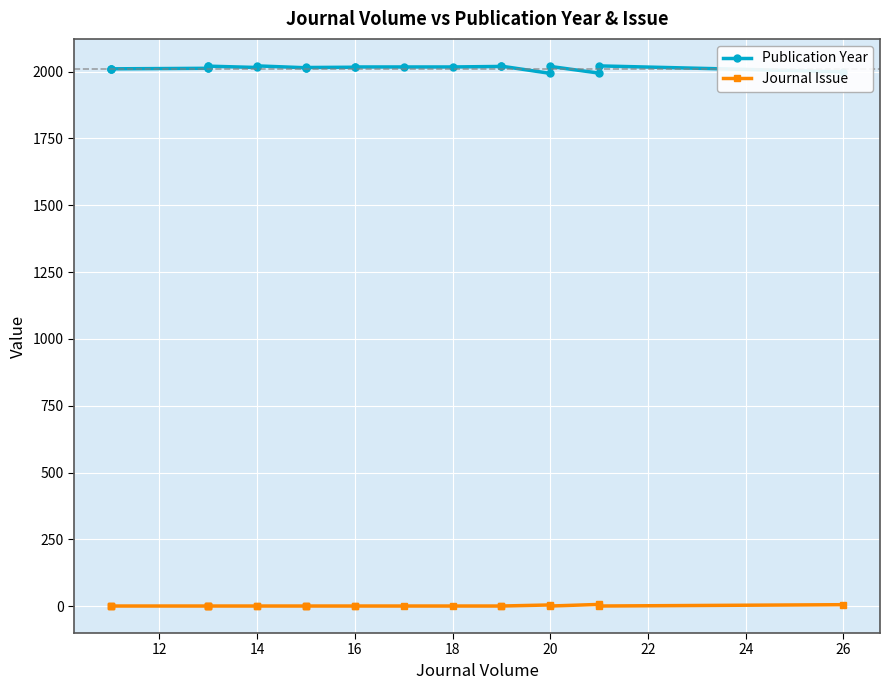

True or false: Publication Year and Journal Issue intersect in this chart.

False